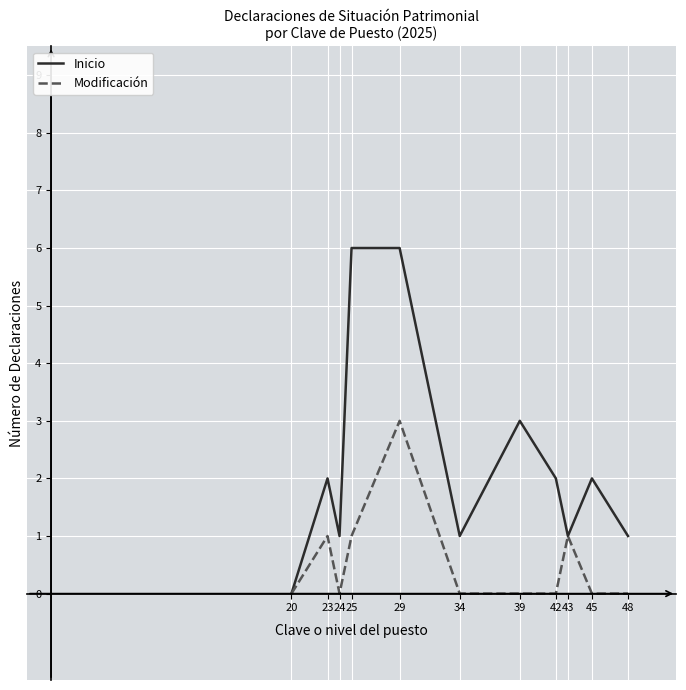

Is the value of Inicio at 42 greater than the value of Modificación at 23?

Yes